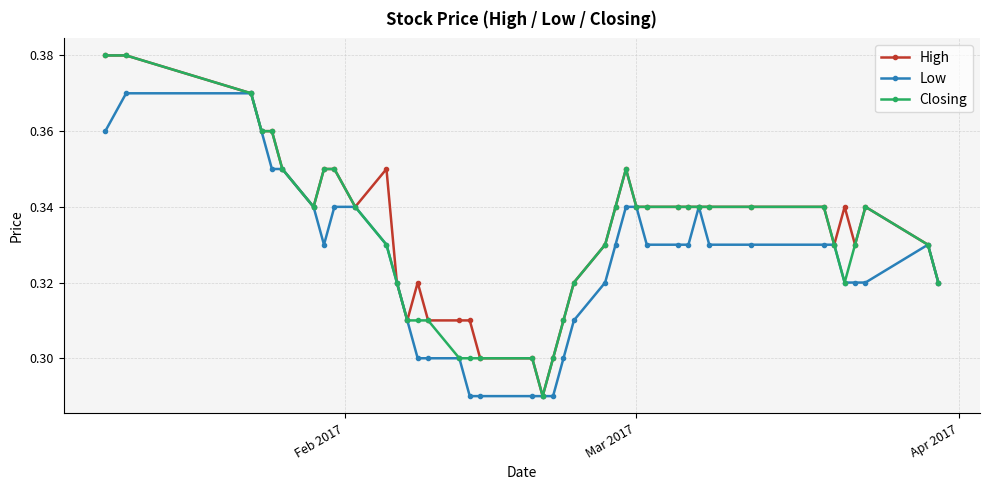

True or false: Closing has more than 1 points higher than both neighbors.

True